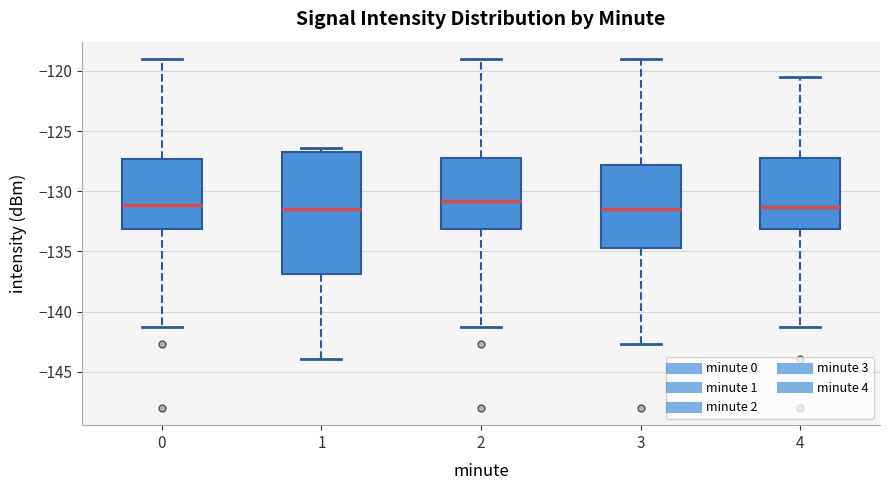

Reading left to right, transcribe this box plot: for each box, give where its median line is, the range the box spans, and where its two whiskers end, as read against the y-axis. The values are not printed on the chart, so give them approximately, as read against the axis.

0: median -131.0, box -133.0 to -127.5, whiskers -141.5 to -119.0
1: median -131.5, box -137.0 to -126.5, whiskers -144.0 to -126.5 (just above the box's upper edge)
2: median -131.0, box -133.0 to -127.5, whiskers -141.5 to -119.0
3: median -131.5, box -134.5 to -128.0, whiskers -142.5 to -119.0
4: median -131.5, box -133.0 to -127.5, whiskers -141.5 to -120.5